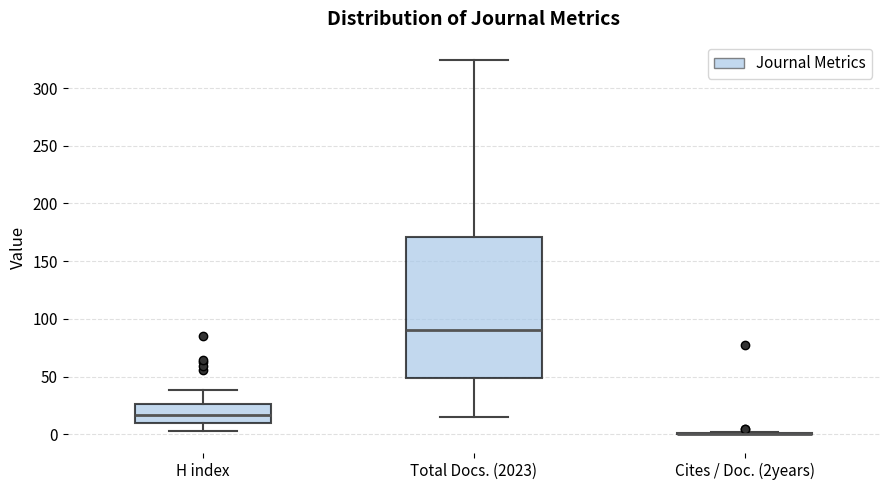

Reading left to right, transcribe this box plot: for each box, give where its median line is, the range the box spans, and where its two whiskers end, as read against the y-axis. The values are not printed on the chart, so give them approximately, as read against the axis.

H index: median 15, box 10 to 25, whiskers 5 to 40
Total Docs. (2023): median 90, box 50 to 170, whiskers 15 to 325
Cites / Doc. (2years): box collapsed to a line at 0, whiskers 0 to 0